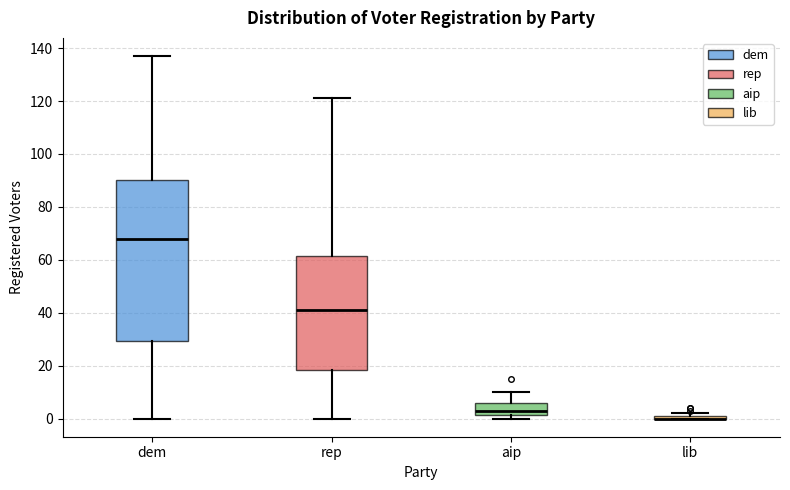

Where does the median line of the box for aip sit on the y-axis? The values are not printed on the chart, so give them approximately, as read against the axis.

4